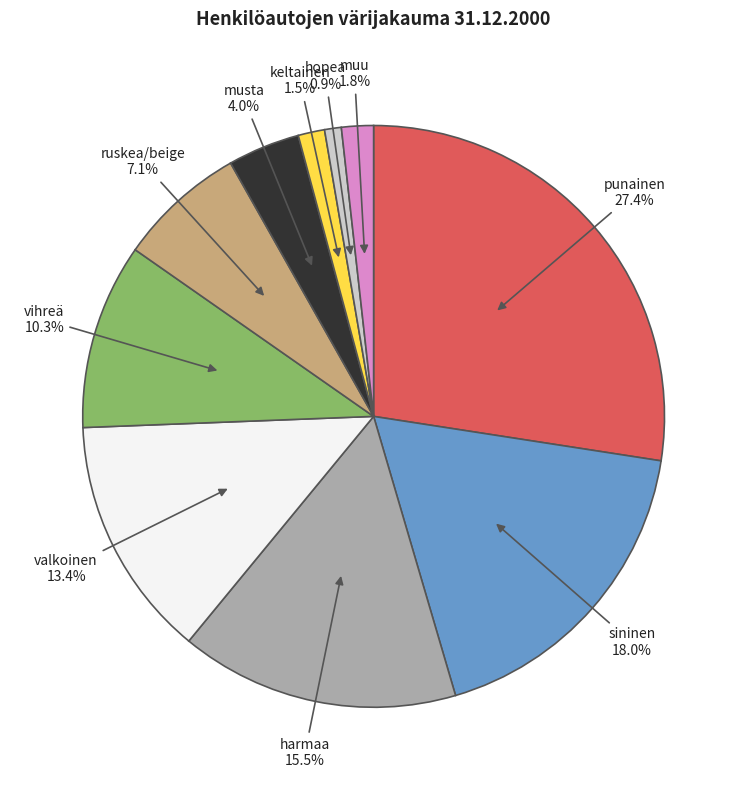

To the nearest percent, what is the difference between the vihreä and sininen slice percentages?

8%